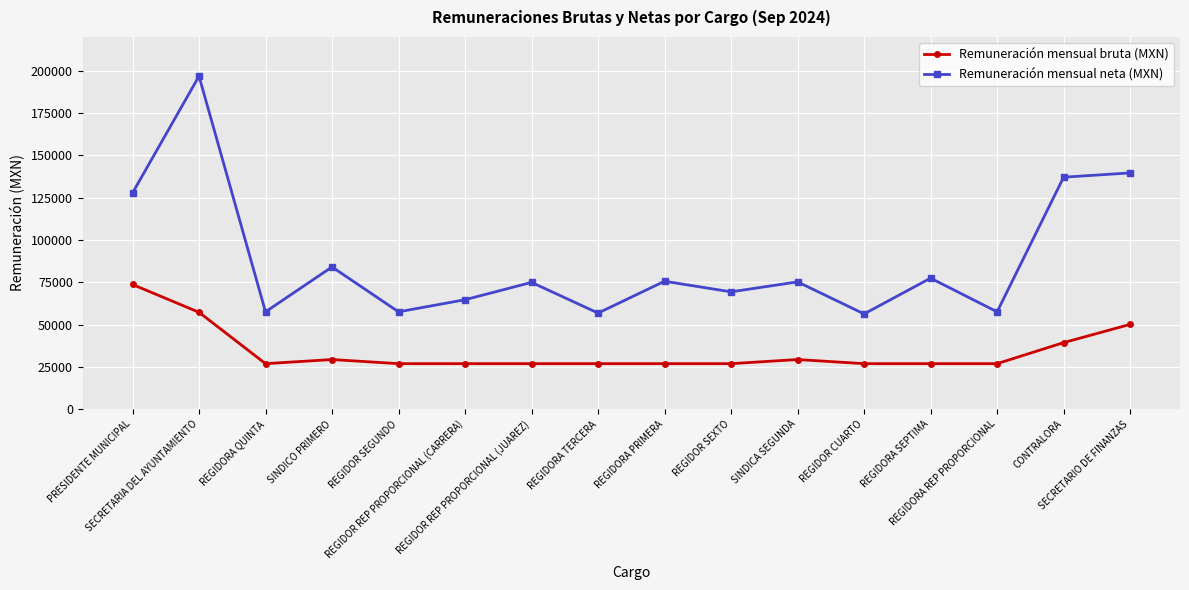

What is the label of the 7th point from the right?

REGIDOR SEXTO